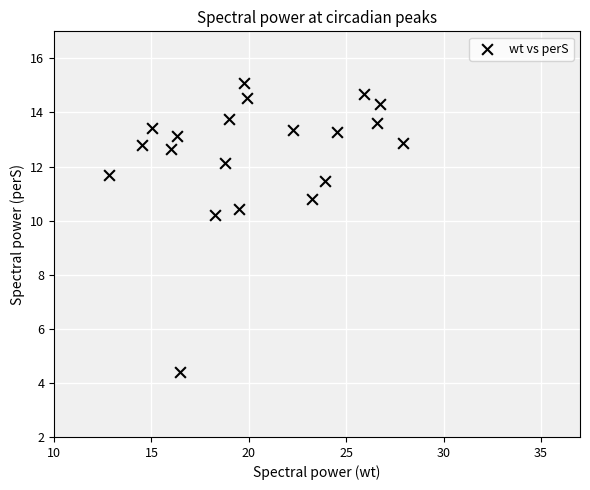

What Y value in the scatter plot is closest to 9?

10.2